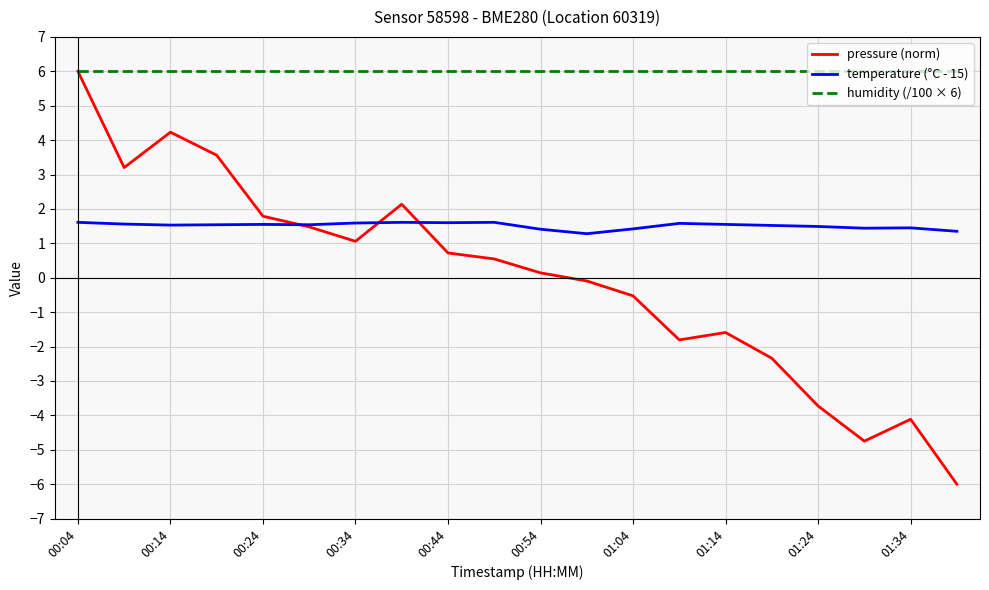

What is the minimum value shown in the chart?

-6.0